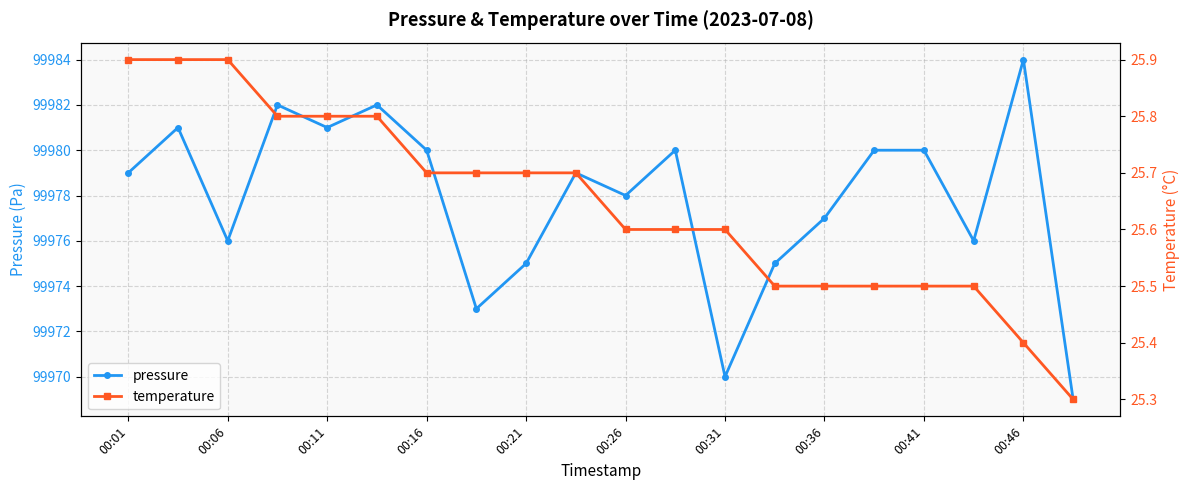

The value of pressure at 00:21 is 99975. True or false?

True